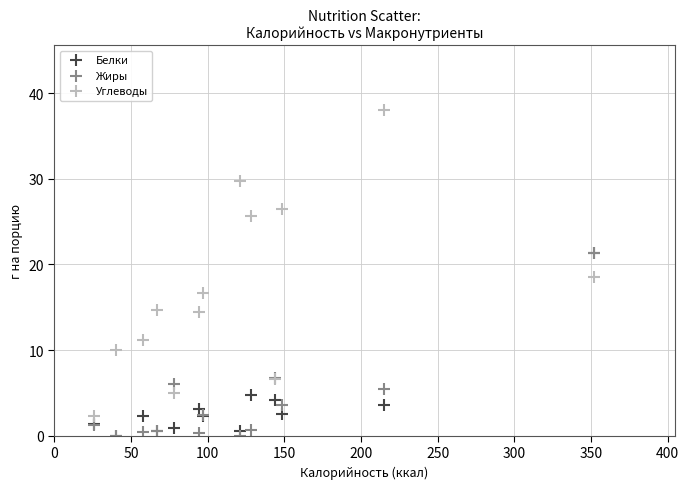

Across all series, what Y value is closest to 18?

18.6